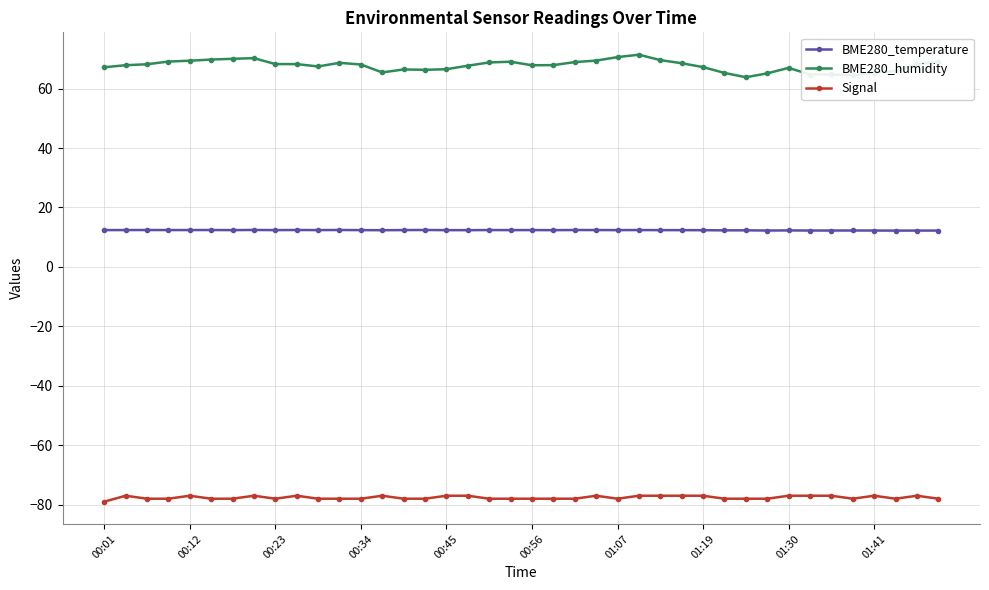

Rank the series by their average value, from lowest to highest.

Signal, BME280_temperature, BME280_humidity